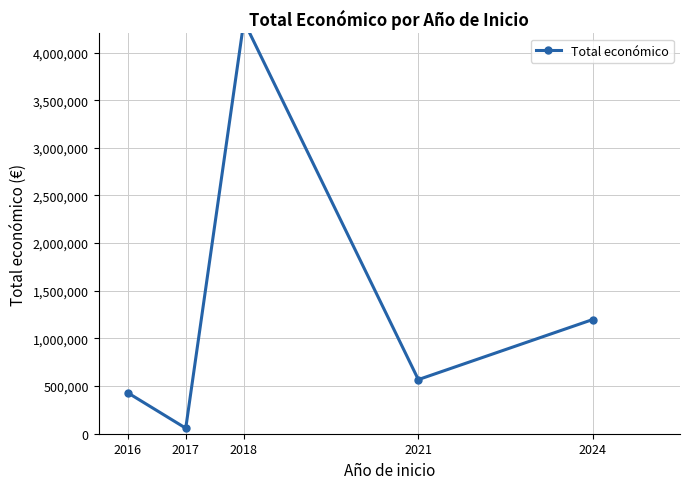

Approximately how many times larger is the value at 2021 compared to 2016?

1.3